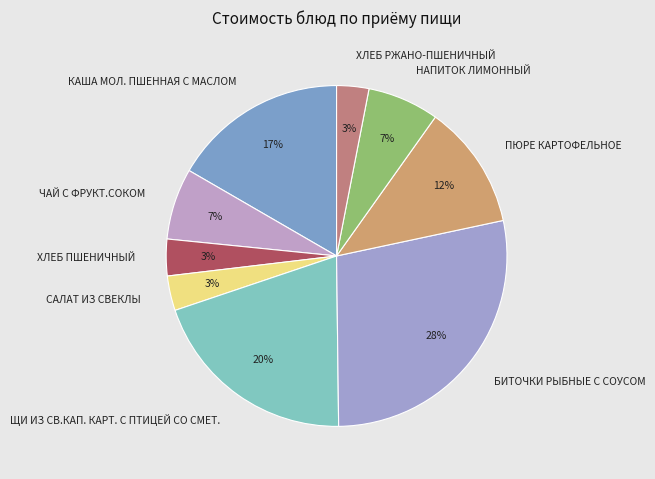

Which has a higher value, НАПИТОК ЛИМОННЫЙ or ХЛЕБ РЖАНО-ПШЕНИЧНЫЙ?

НАПИТОК ЛИМОННЫЙ